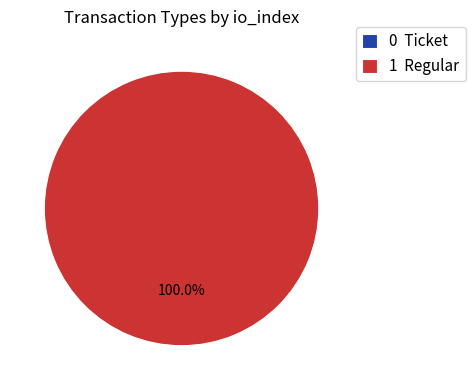

Which slice is the largest?

Regular